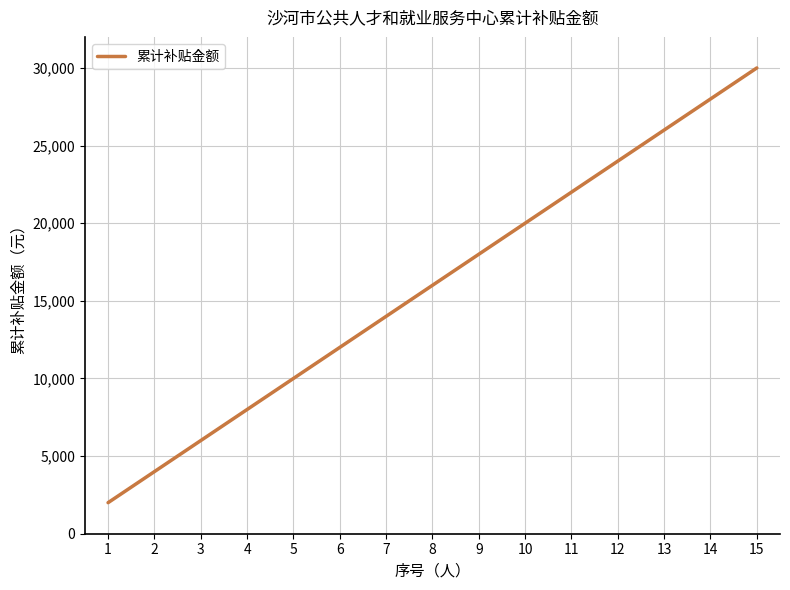

True or false: there are more than 2 points higher than both neighbors.

False